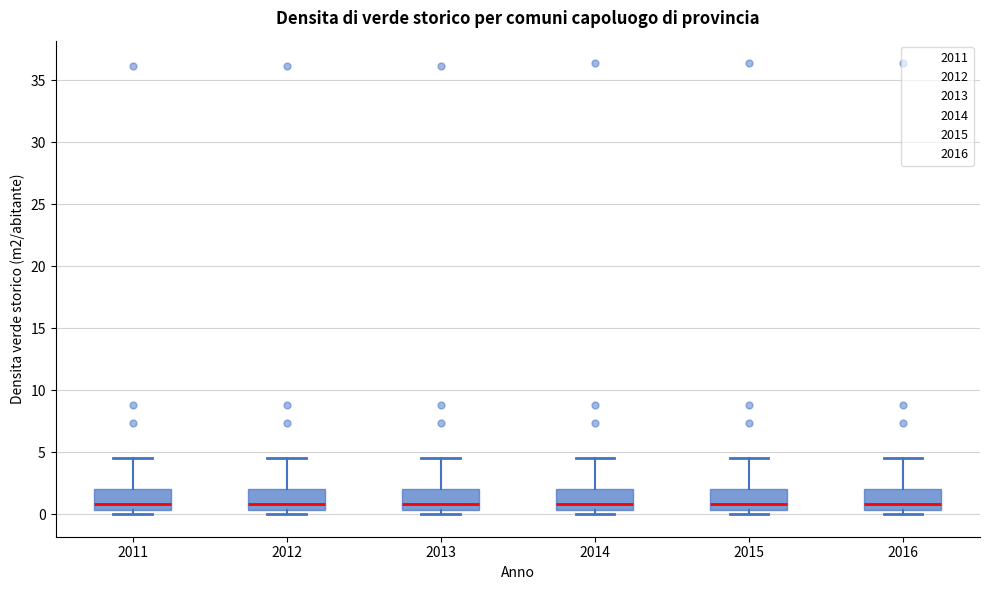

Reading left to right, read every box against the y-axis: the position of its median line, the range the box covers, and the ends of its whiskers. The values are not printed on the chart, so give them approximately, as read against the axis.

2011: median 1.0, box 0.5 to 2.0, whiskers 0.0 to 4.5
2012: median 1.0, box 0.5 to 2.0, whiskers 0.0 to 4.5
2013: median 1.0, box 0.5 to 2.0, whiskers 0.0 to 4.5
2014: median 1.0, box 0.5 to 2.0, whiskers 0.0 to 4.5
2015: median 1.0, box 0.5 to 2.0, whiskers 0.0 to 4.5
2016: median 1.0, box 0.5 to 2.0, whiskers 0.0 to 4.5